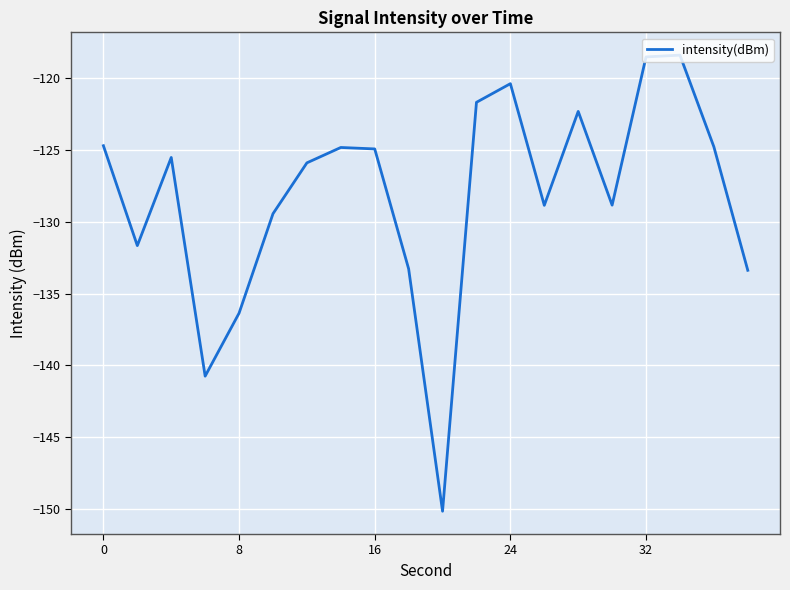

What is the difference between the maximum and minimum values?

31.7